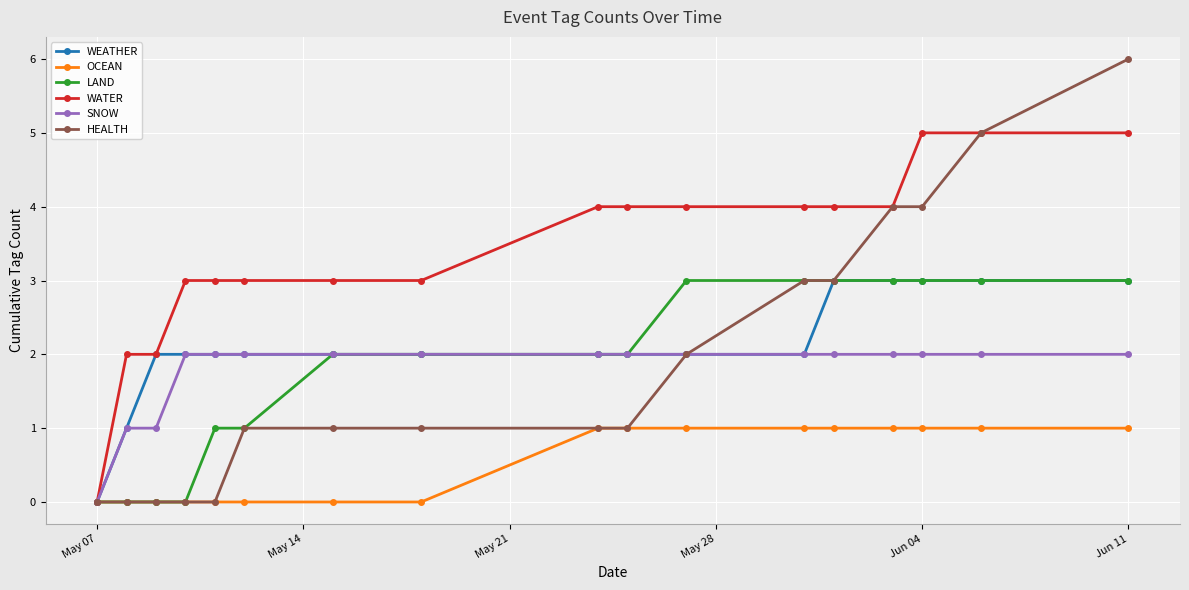

Count the number of data series in this chart.

6